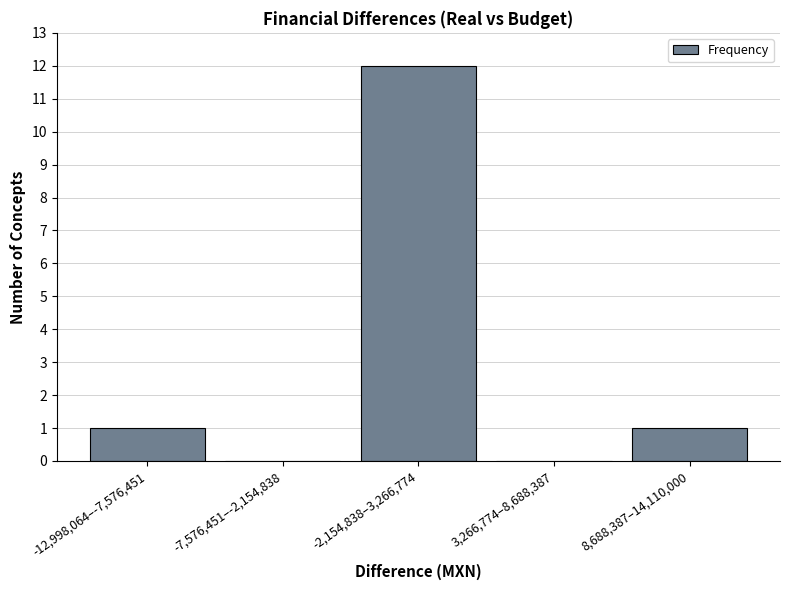

Reading left to right, what are all the values shown in this chart?

-12,998,064–-7,576,451=1	-7,576,451–-2,154,838=0	-2,154,838–3,266,774=12	3,266,774–8,688,387=0	8,688,387–14,110,000=1